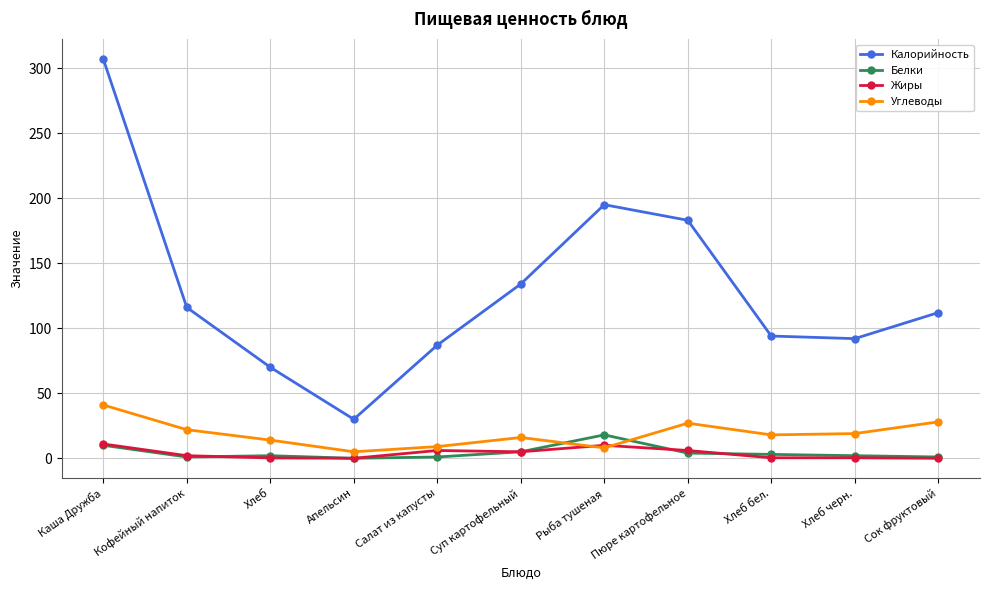

Which series has the largest range (max minus min)?

Калорийность